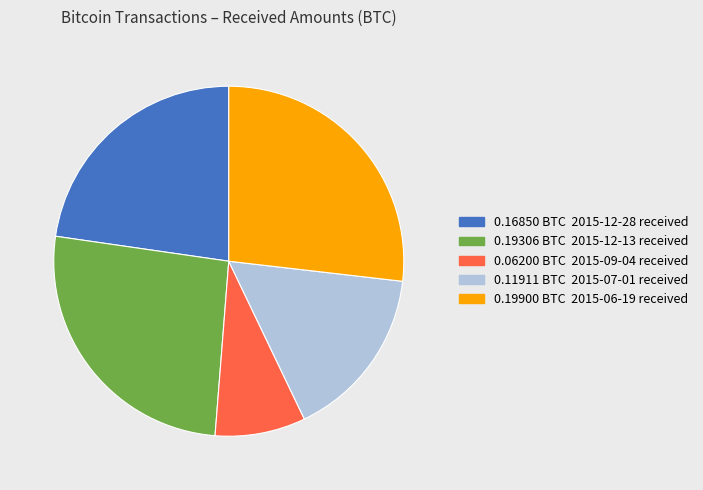

Is there any slice that represents more than half of the pie?

No